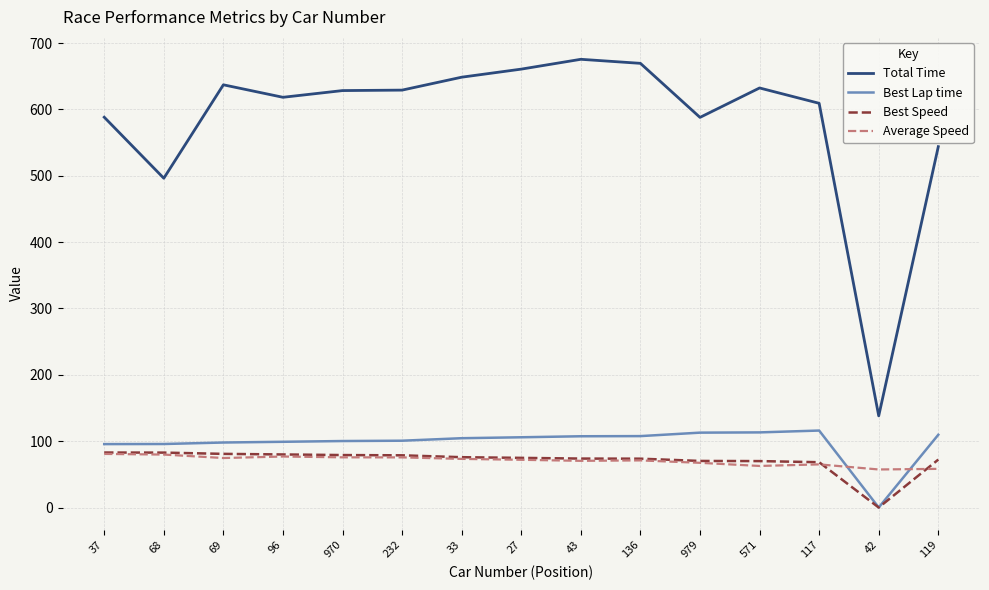

How many values in the Total Time series are below 628?

7